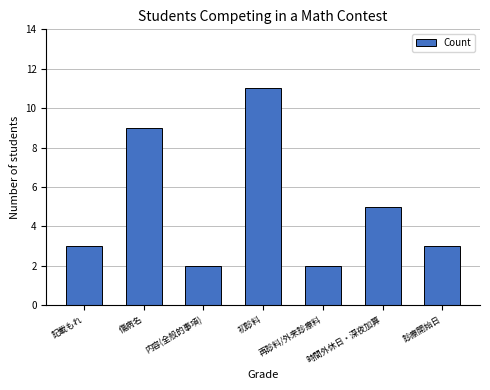

What is the greatest value displayed?

11